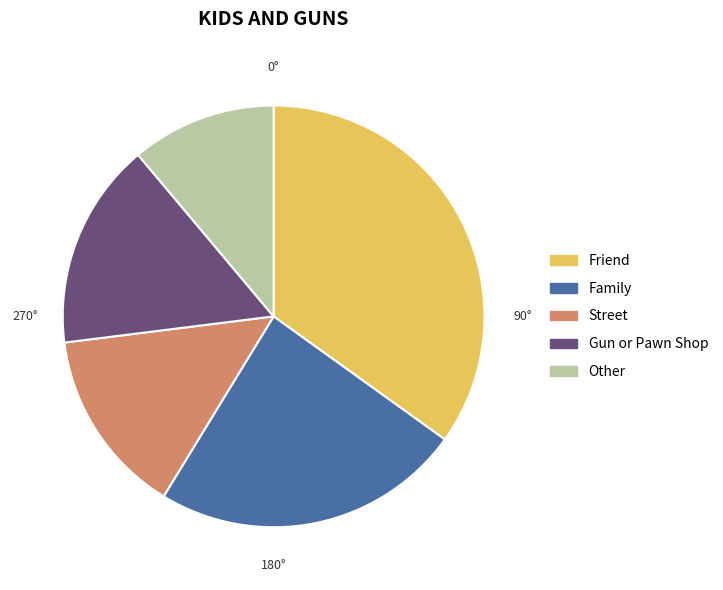

Which slice is the largest?

Friend